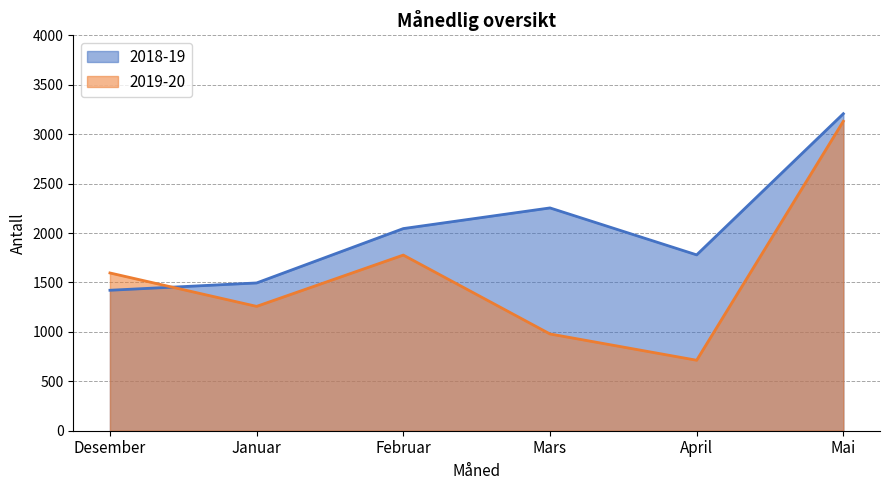

Which series has the largest total across all categories?

2018-19